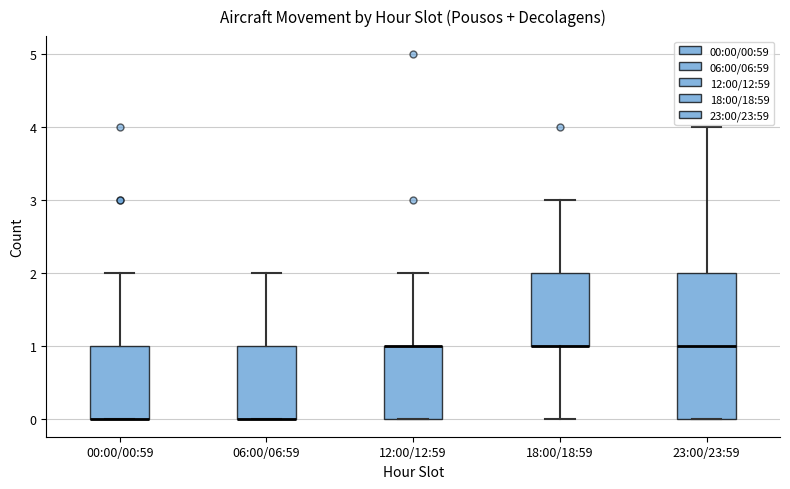

Where is the lower edge of the box for 00:00/00:59 on the y-axis? The values are not printed on the chart, so give them approximately, as read against the axis.

0